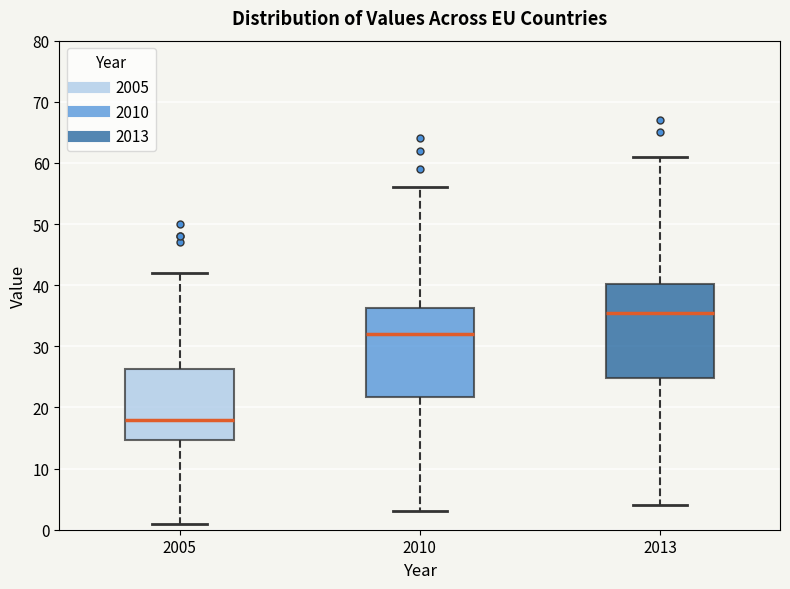

Which box's median line is the highest?

2013